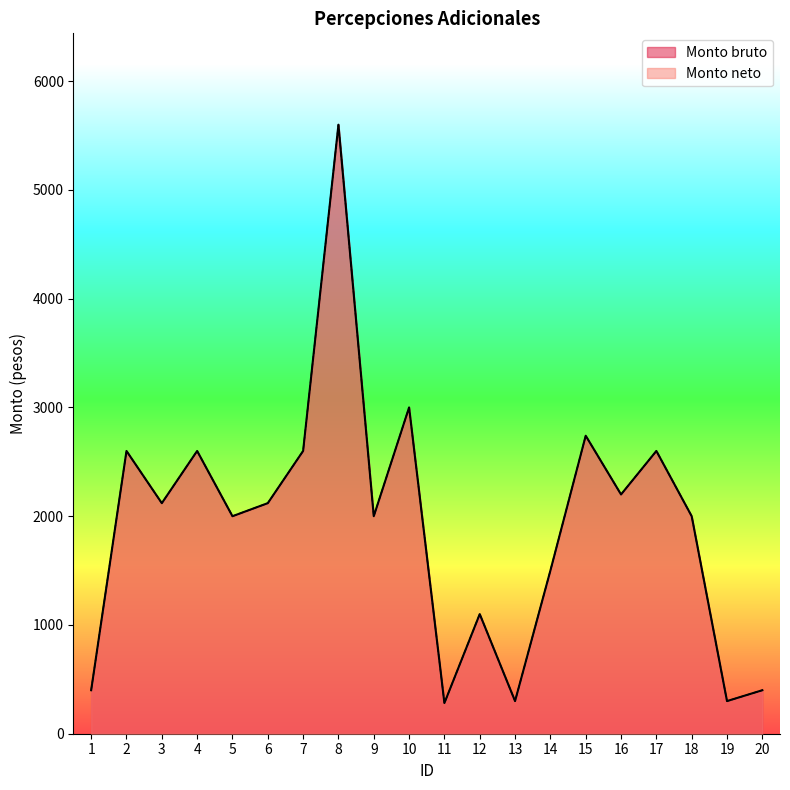

What is the value of the Monto bruto point at the 20th from the left?

400